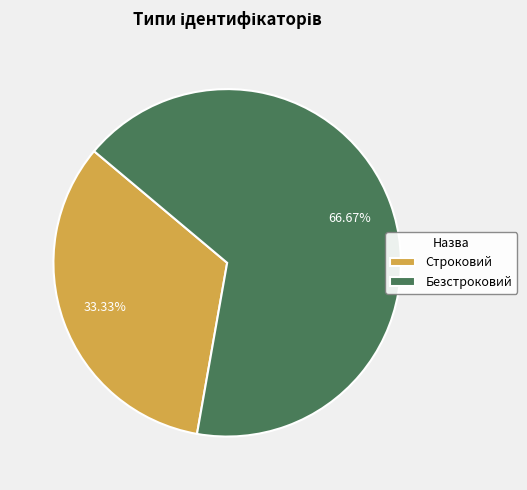

To the nearest percent, what portion does Строковий represent?

33%